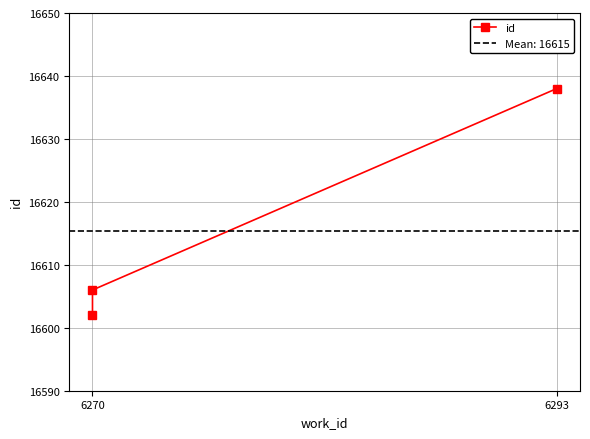

How many lines are shown in the chart?

1